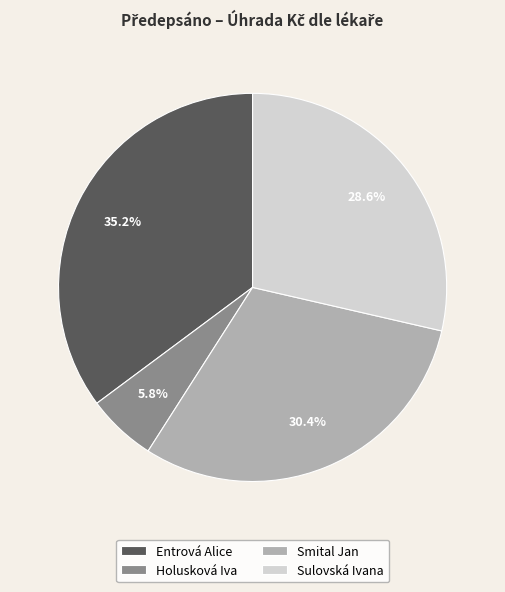

To the nearest percent, what portion does Entrová Alice represent?

35%